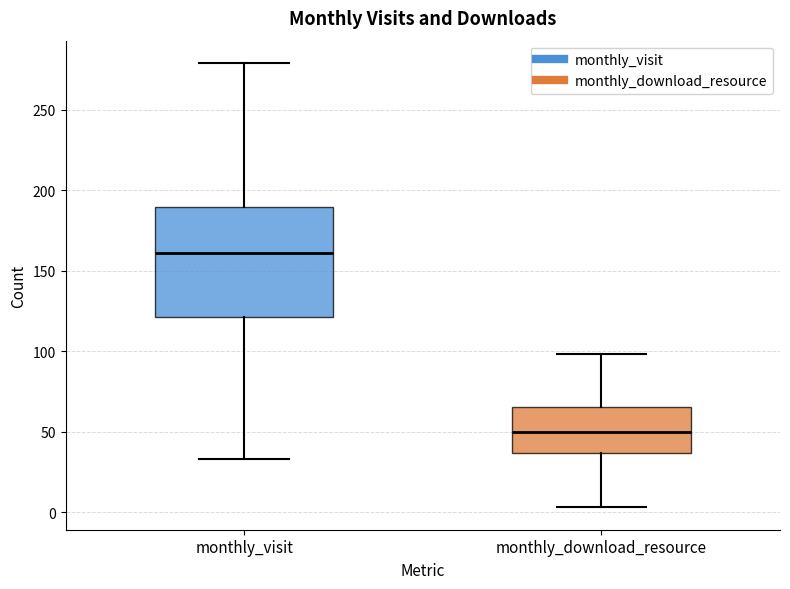

Reading left to right, transcribe this box plot: for each box, give where its median line is, the range the box spans, and where its two whiskers end, as read against the y-axis. The values are not printed on the chart, so give them approximately, as read against the axis.

monthly_visit: median 160, box 120 to 190, whiskers 35 to 280
monthly_download_resource: median 50, box 35 to 65, whiskers 5 to 100